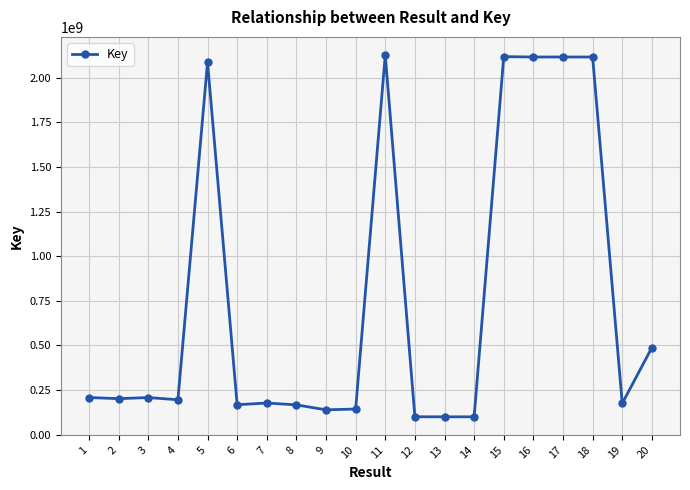

What is the value of the 8th point from the left?

167031407